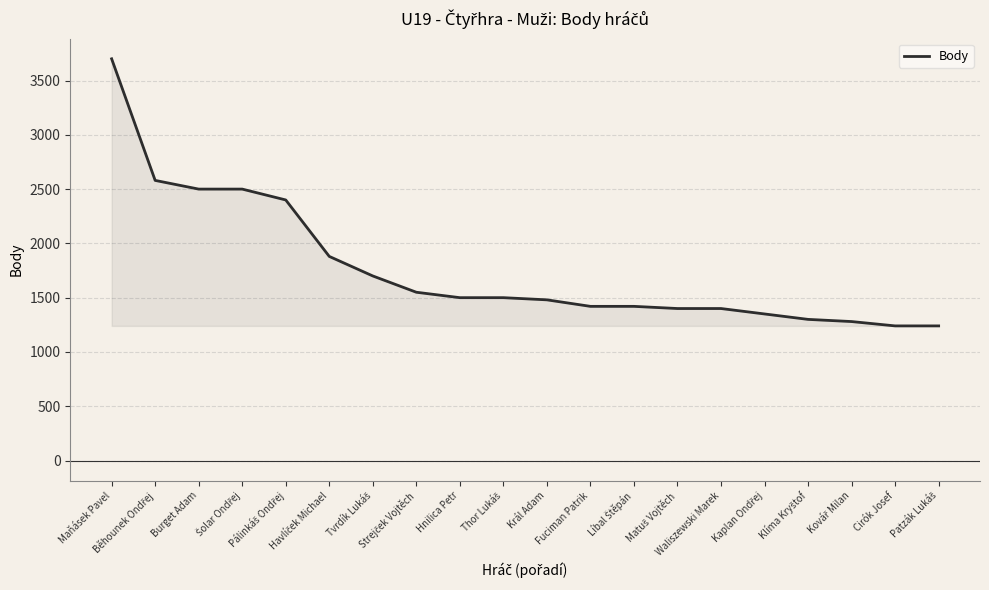

What is the difference between the maximum and minimum values?

2460